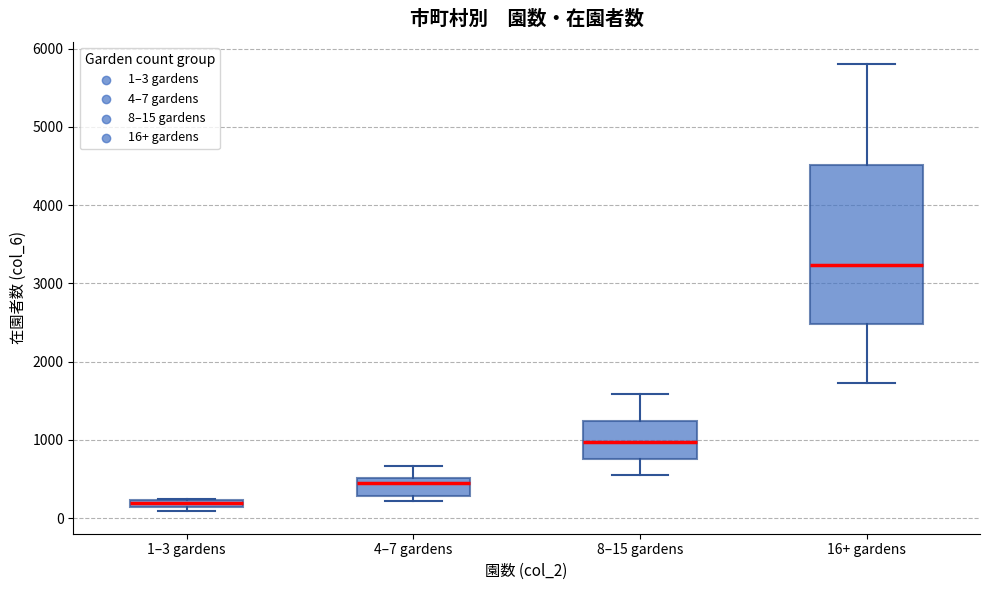

Where is the upper edge of the box for 4–7 gardens on the y-axis? The values are not printed on the chart, so give them approximately, as read against the axis.

500